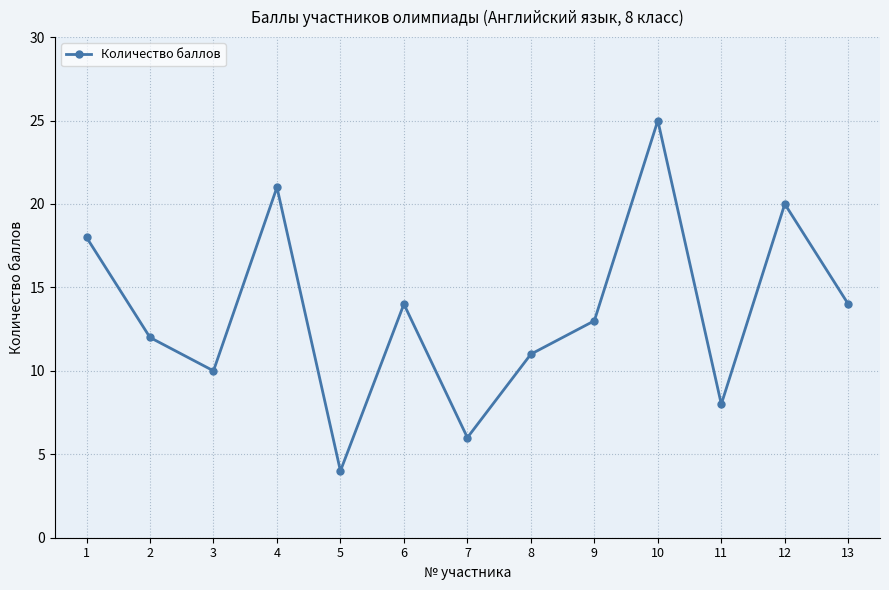

Count the number of data series in this chart.

1